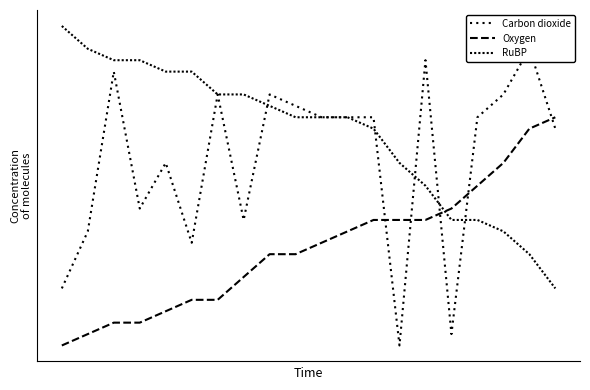

What are all the series names shown in the legend?

Carbon dioxide, Oxygen, RuBP